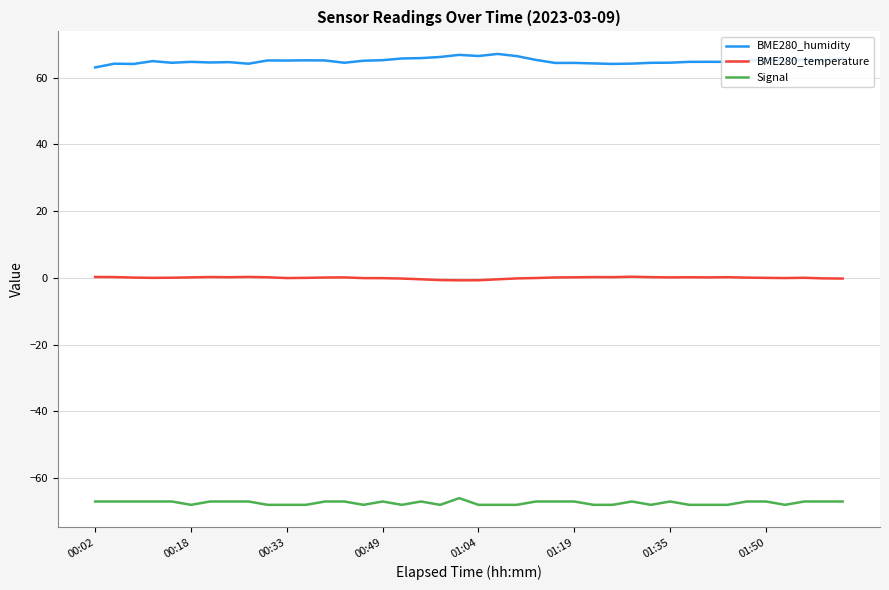

Rank the series by their average value, from highest to lowest.

BME280_humidity, BME280_temperature, Signal